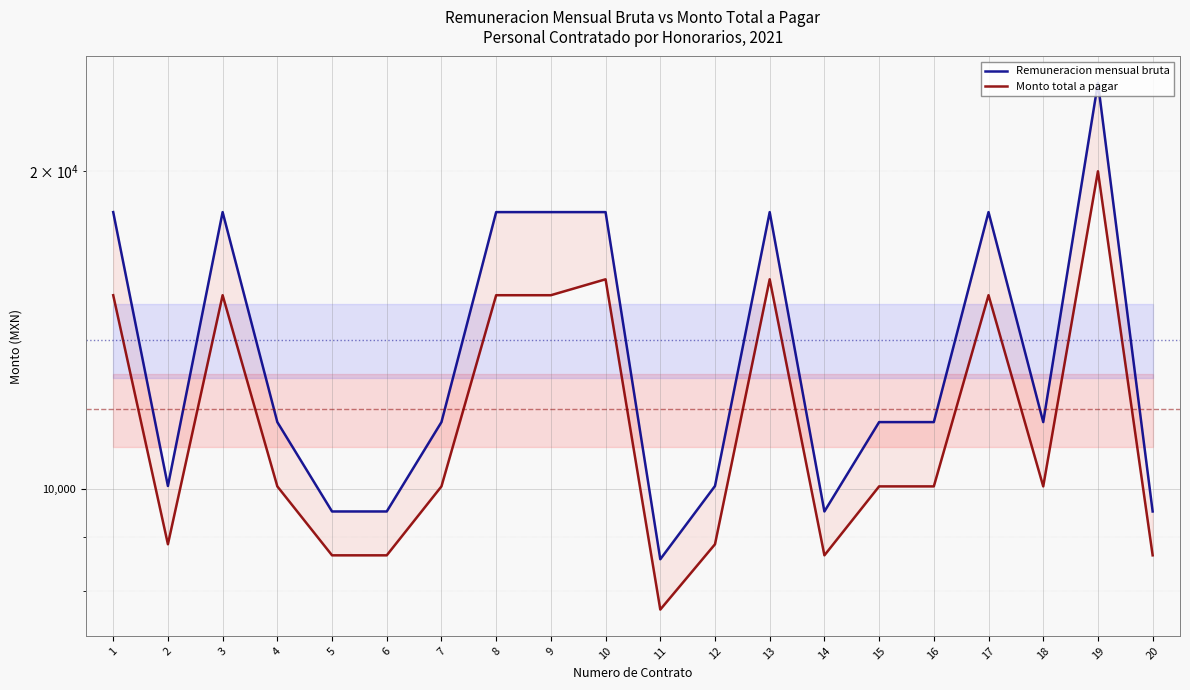

Which category has the lowest value in the Monto total a pagar series?

11